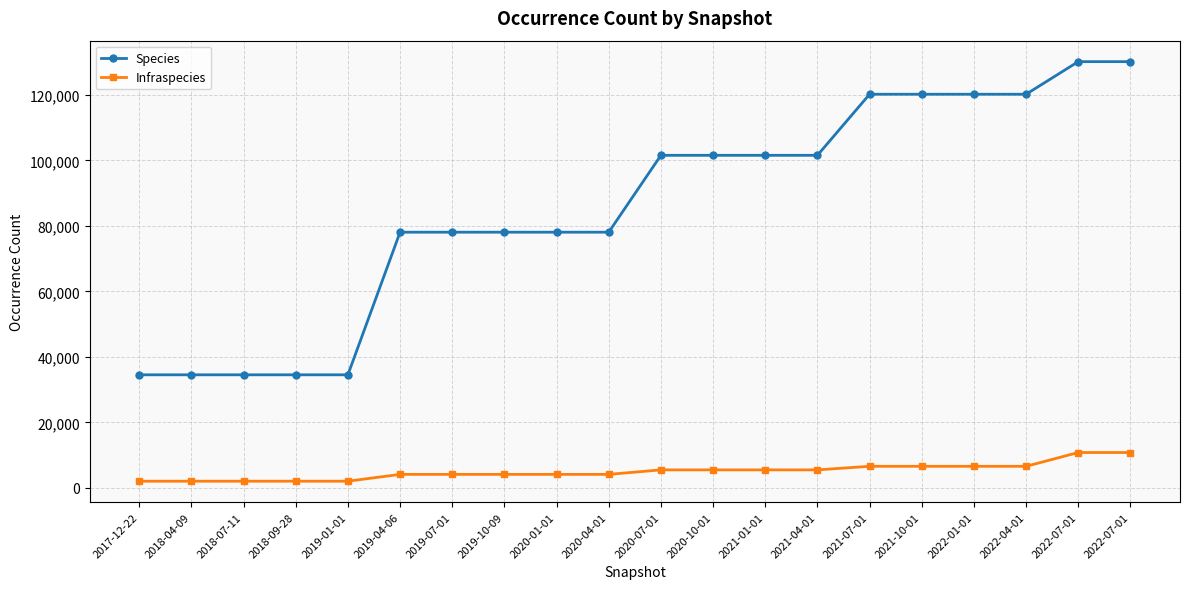

How many Species values are between 78076 and 120213?

13